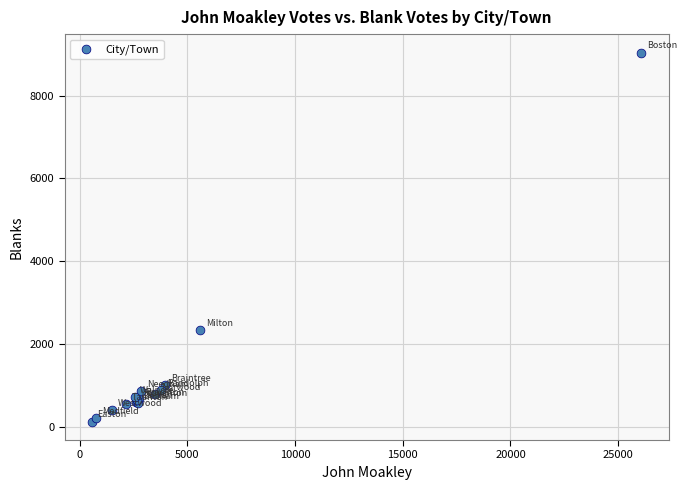

What Y value in the scatter plot is closest to 4586?

2335